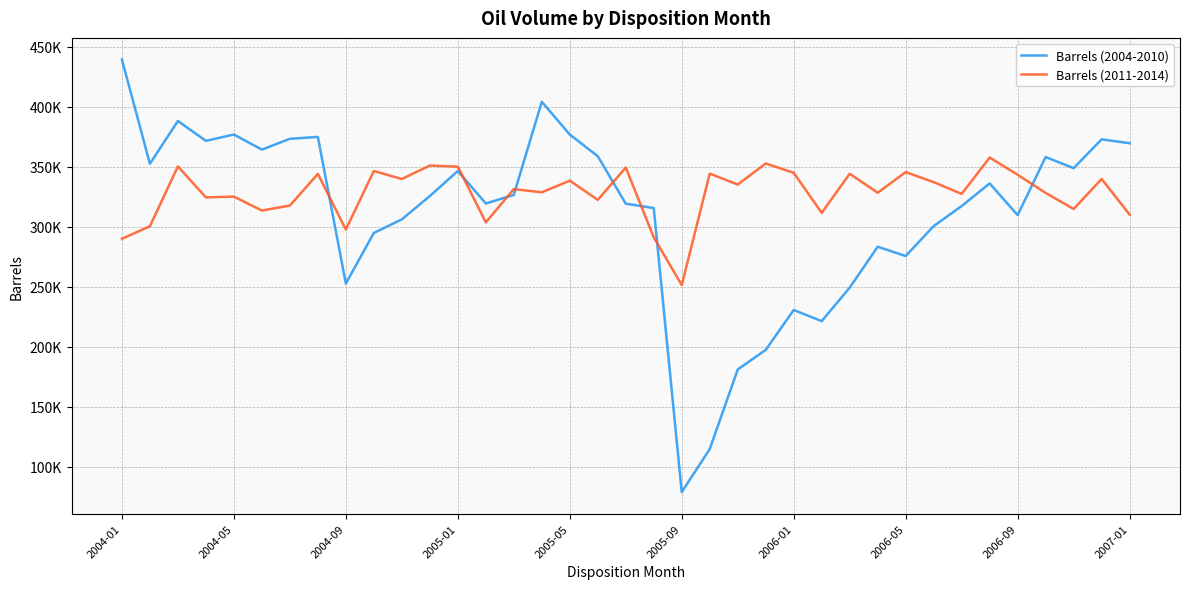

True or false: Barrels (2004-2010) and Barrels (2011-2014) intersect in this chart.

True